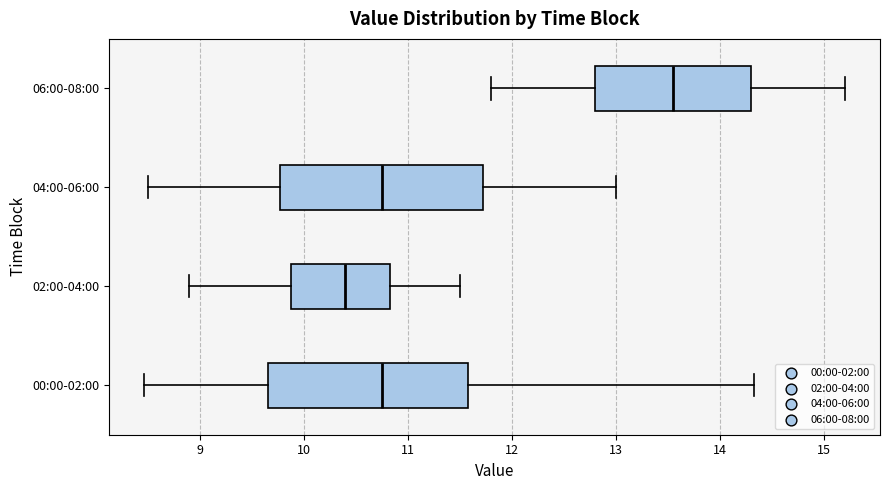

Reading bottom to top, transcribe this box plot: for each box, give where its median line is, the range the box spans, and where its two whiskers end, as read against the x-axis. The values are not printed on the chart, so give them approximately, as read against the axis.

00:00-02:00: median 10.8, box 9.7 to 11.6, whiskers 8.5 to 14.3
02:00-04:00: median 10.4, box 9.9 to 10.8, whiskers 8.9 to 11.5
04:00-06:00: median 10.8, box 9.8 to 11.7, whiskers 8.5 to 13.0
06:00-08:00: median 13.6, box 12.8 to 14.3, whiskers 11.8 to 15.2